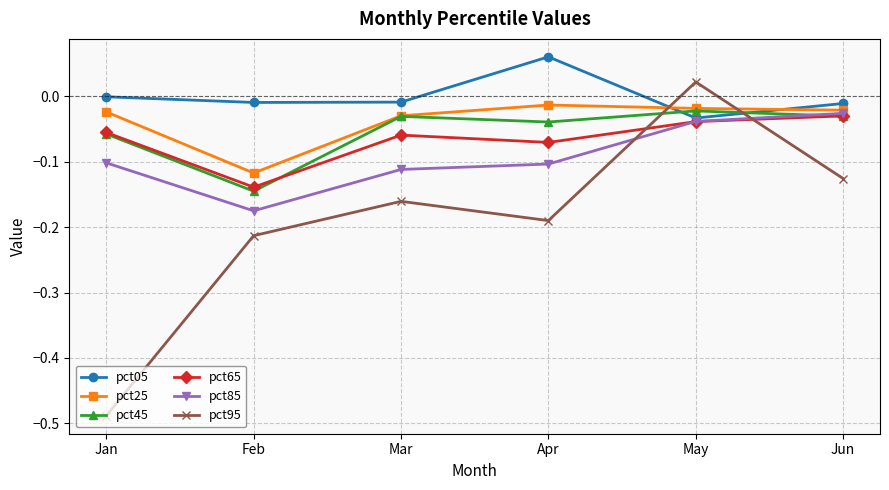

How many data points in pct95 are less than 0?

5